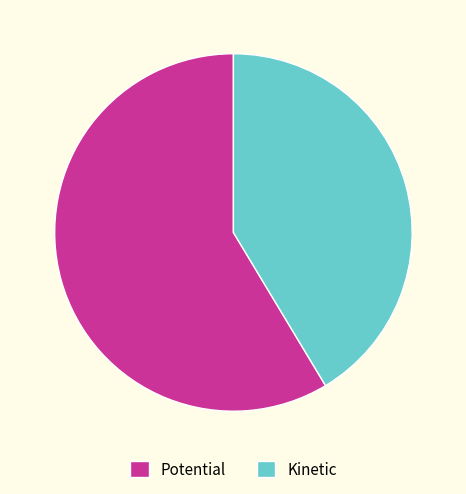

Is there any slice that represents more than half of the pie?

Yes